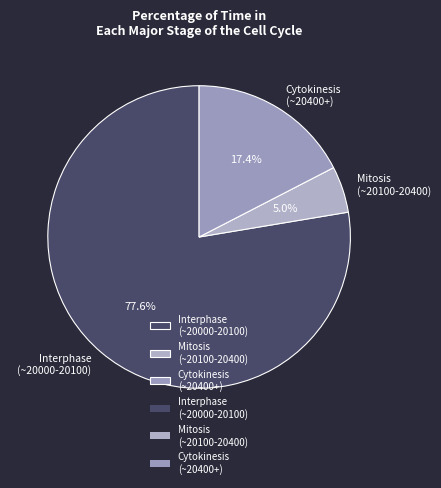

Between Mitosis (~20100-20400) and Cytokinesis (~20400+), which is larger?

Cytokinesis (~20400+)